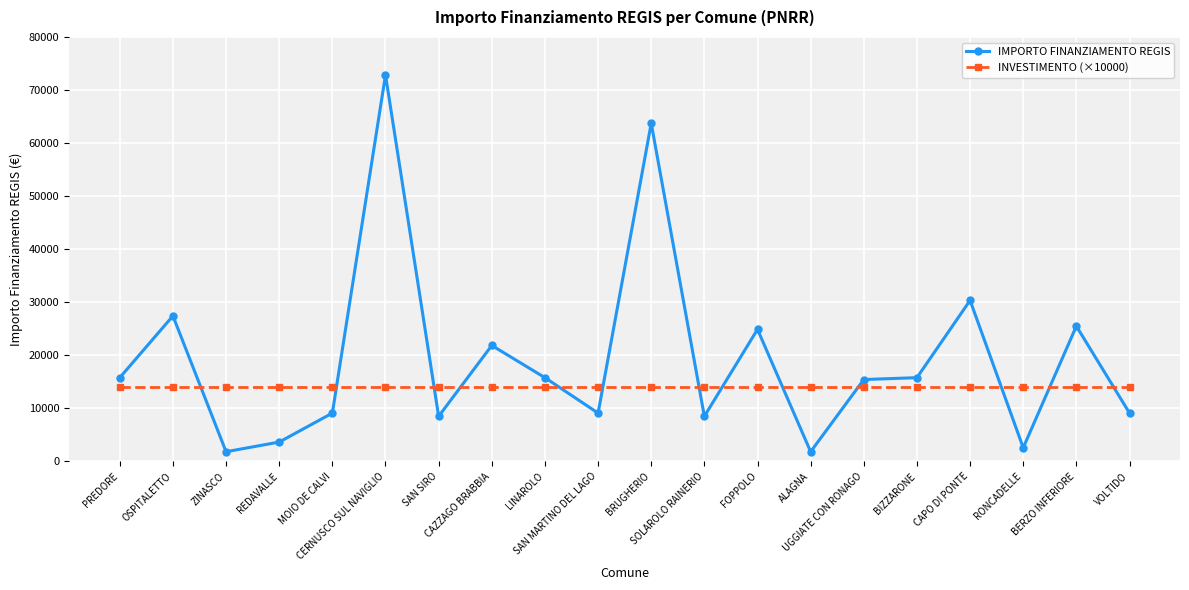

The value of INVESTIMENTO (×10000) at RONCADELLE is 5618. True or false?

False